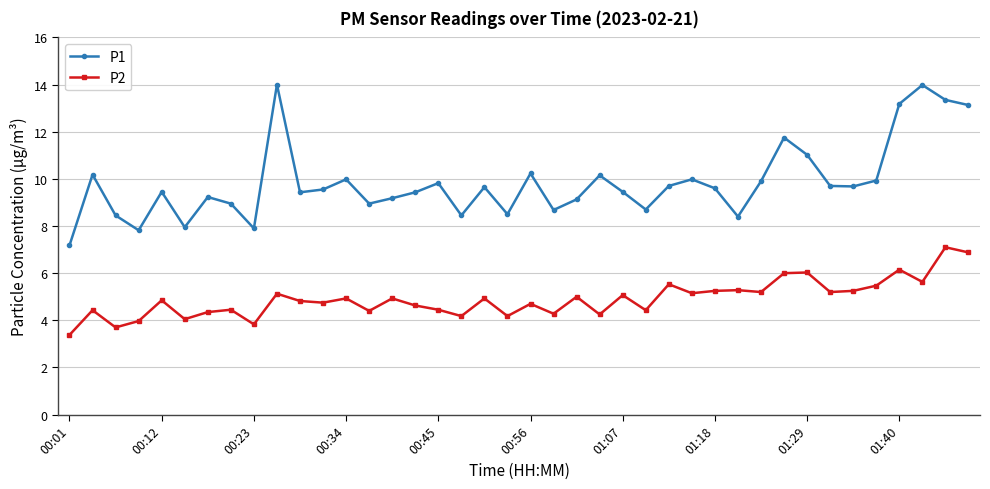

What is the maximum value for P1?

14.0